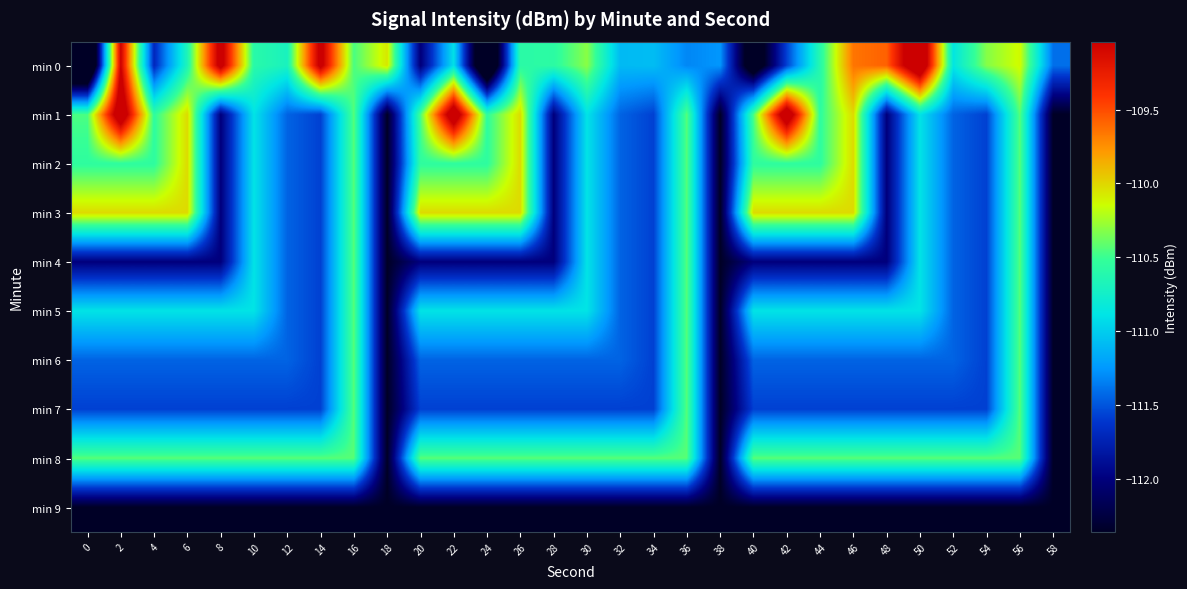

At which category is the sum across all series the highest?

56